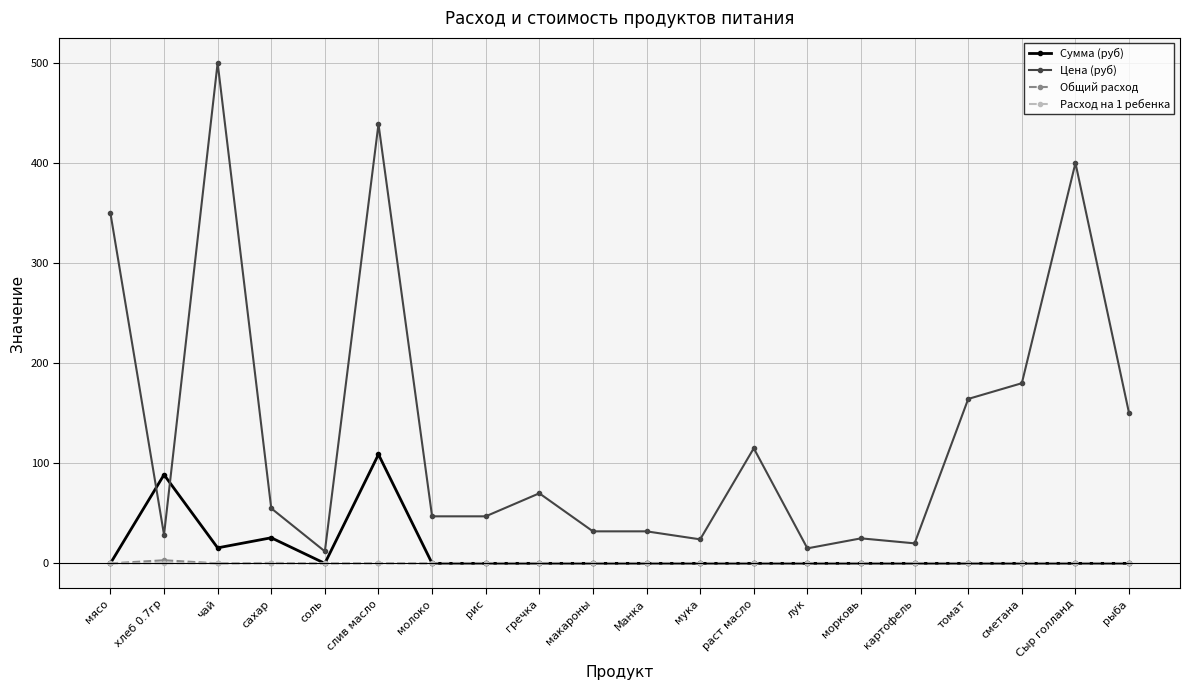

True or false: Расход на 1 ребенка and Цена (руб) cross at least once.

False